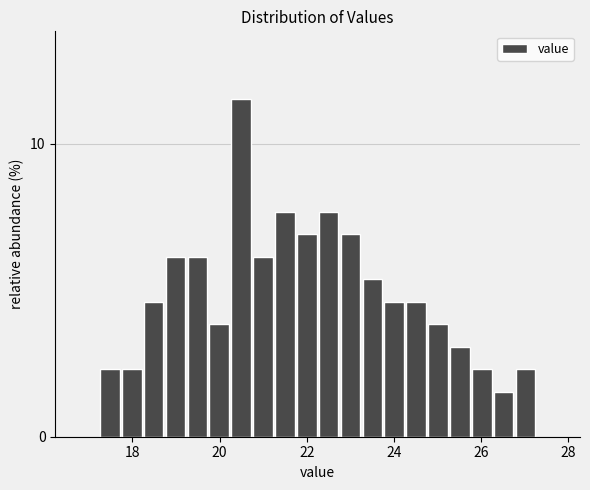

Around what value on the x-axis is the tallest bar? Give the approximate position of its centre, as read against the axis.

20.4